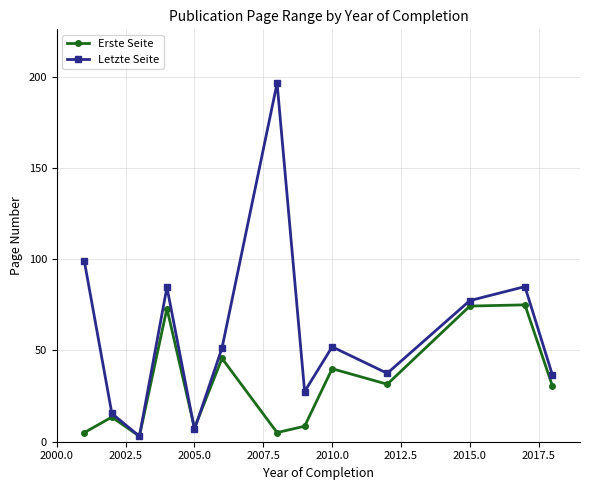

Which series has the largest range (max minus min)?

Letzte Seite